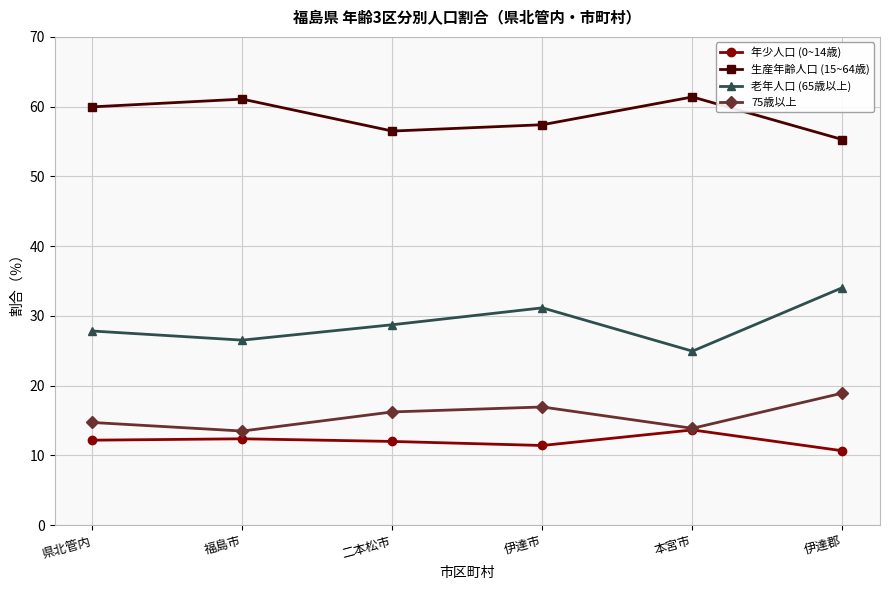

True or false: 生産年齢人口 (15~64歳) and 老年人口 (65歳以上) cross at least once.

False